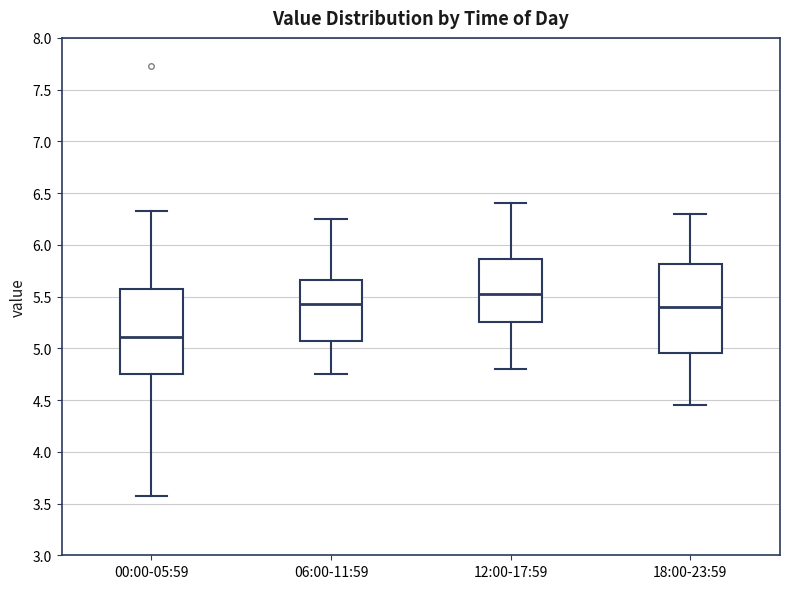

Reading left to right, read every box against the y-axis: the position of its median line, the range the box covers, and the ends of its whiskers. The values are not printed on the chart, so give them approximately, as read against the axis.

00:00-05:59: median 5.10, box 4.75 to 5.60, whiskers 3.55 to 6.35
06:00-11:59: median 5.45, box 5.10 to 5.65, whiskers 4.75 to 6.25
12:00-17:59: median 5.55, box 5.25 to 5.85, whiskers 4.80 to 6.40
18:00-23:59: median 5.40, box 4.95 to 5.80, whiskers 4.45 to 6.30